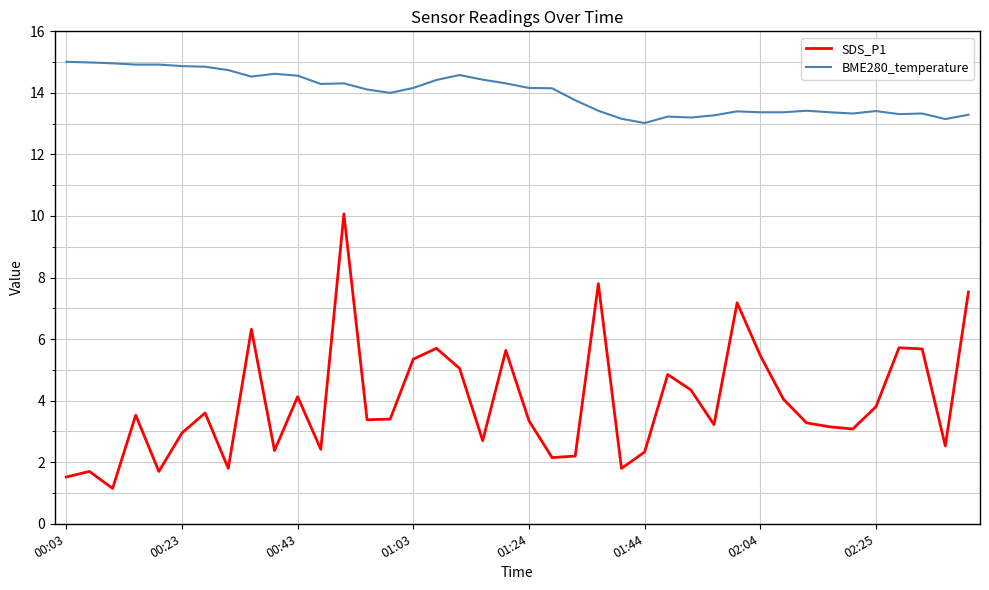

True or false: BME280_temperature has more than 2 interior local peaks.

True